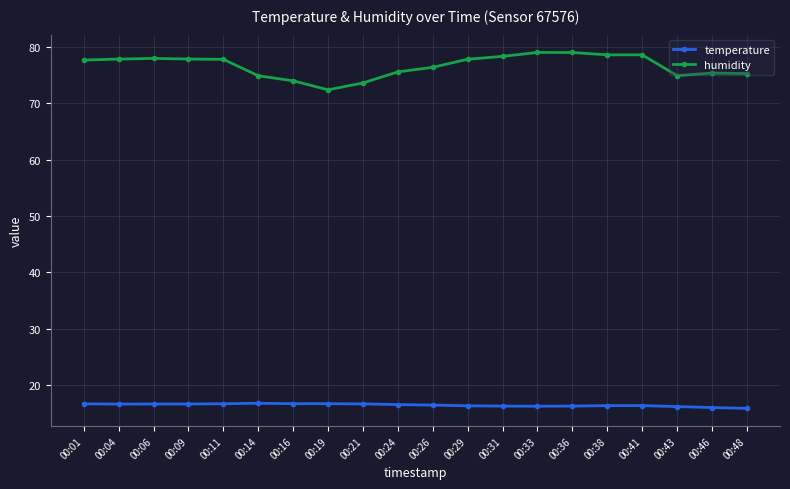

True or false: humidity has more than 0 interior local peaks.

True